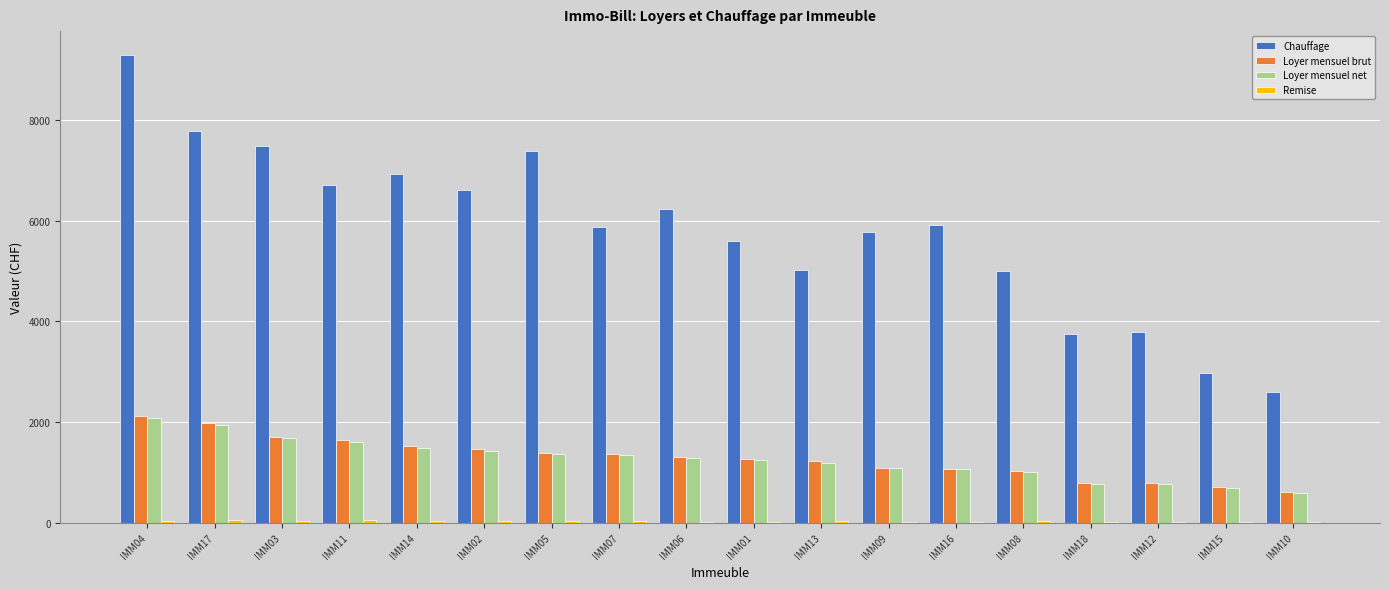

Between IMM01 and IMM15, which series saw the biggest shift?

Chauffage